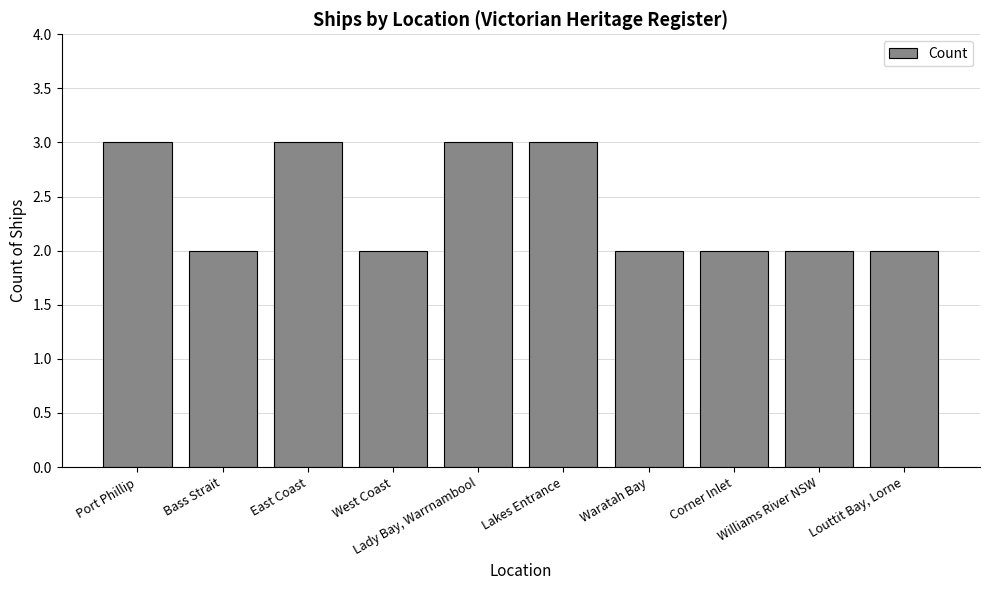

What is the label of the 5th bar from the left?

Lady Bay, Warrnambool